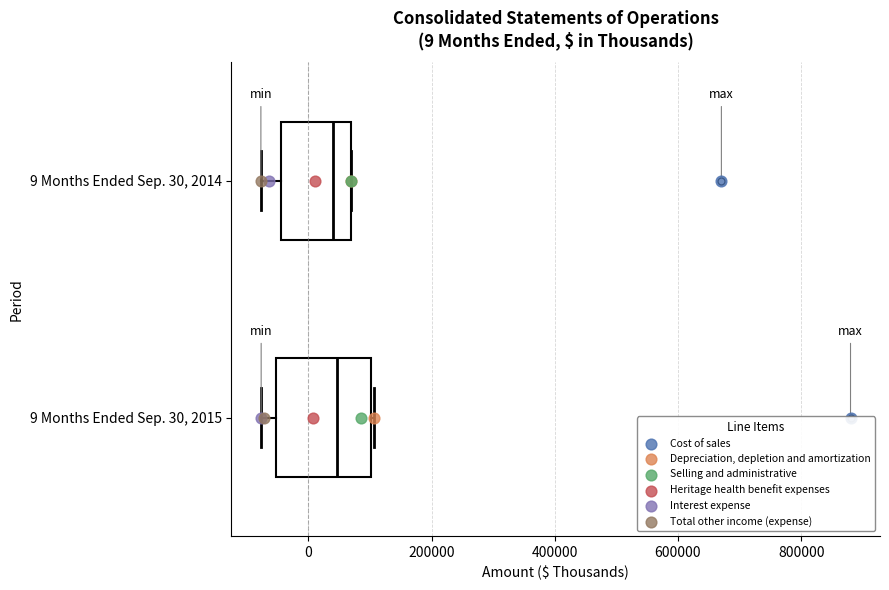

Which box is the widest, from its left edge to its right edge?

9 Months Ended Sep. 30, 2015